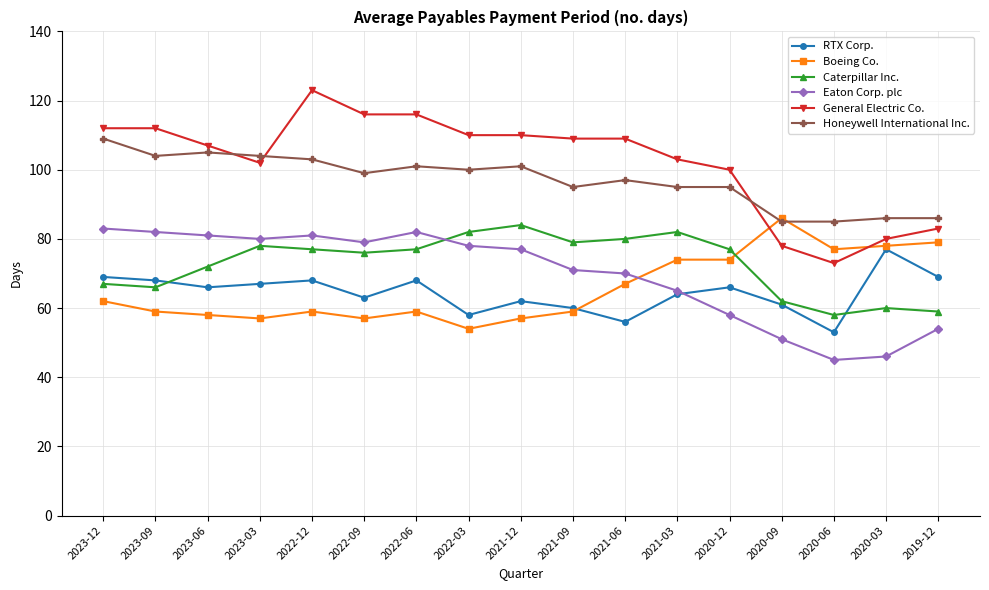

What is the sum of the Honeywell International Inc. values at 2020-03 and 2023-12?

195